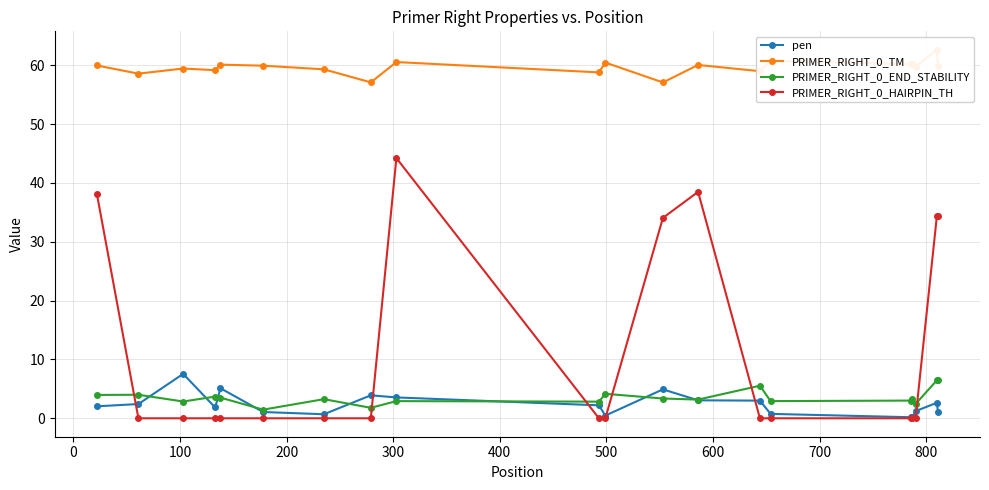

True or false: pen and PRIMER_RIGHT_0_HAIRPIN_TH intersect in this chart.

True